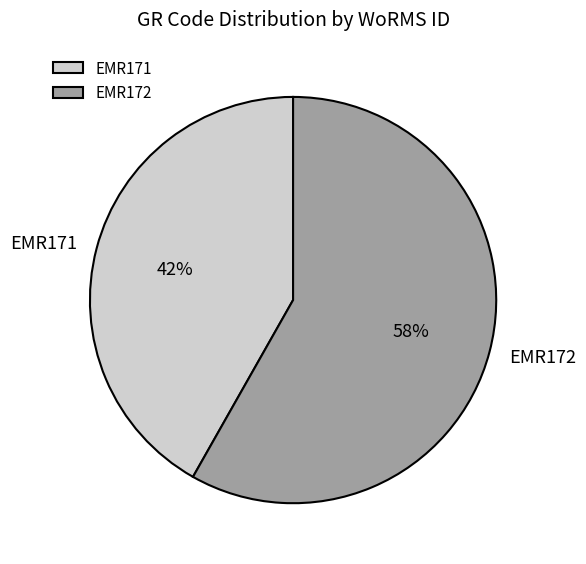

What percentage is the EMR172 slice, to the nearest percent?

58%